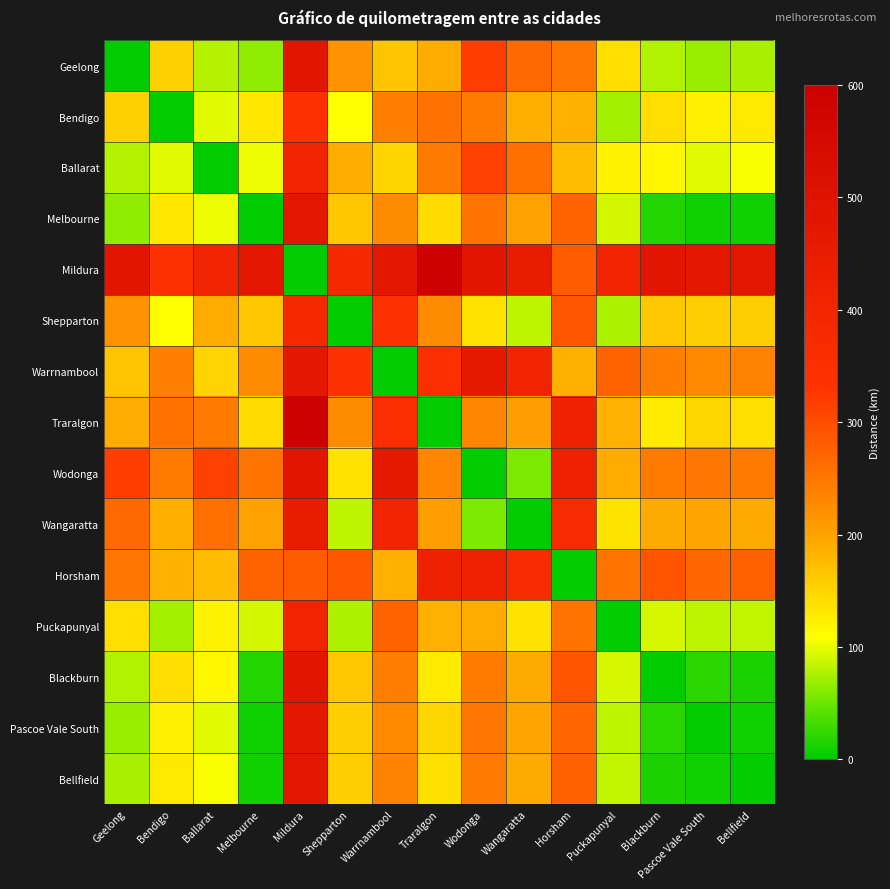

Which series has the largest range (max minus min)?

Mildura